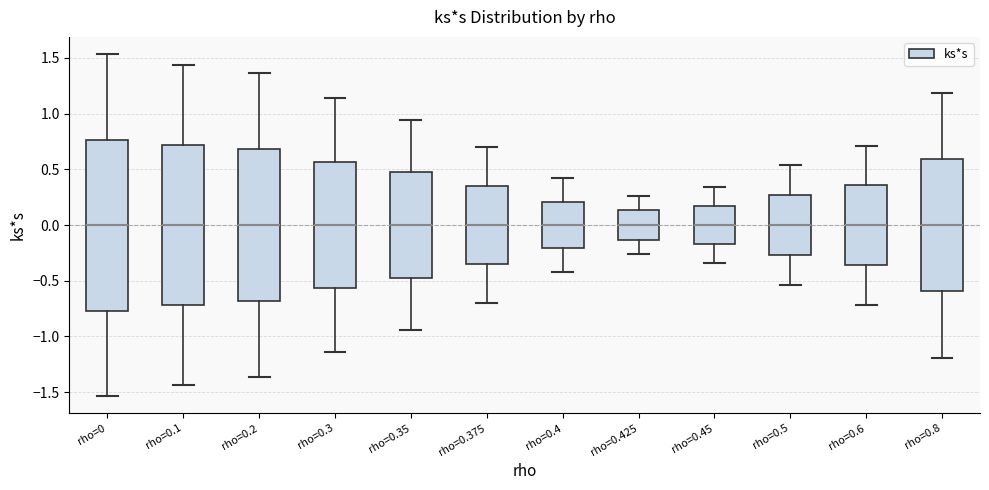

Reading left to right, transcribe this box plot: for each box, give where its median line is, the range the box spans, and where its two whiskers end, as read against the y-axis. The values are not printed on the chart, so give them approximately, as read against the axis.

rho=0: median 0.00, box -0.75 to 0.75, whiskers -1.55 to 1.55
rho=0.1: median 0.00, box -0.70 to 0.70, whiskers -1.45 to 1.45
rho=0.2: median 0.00, box -0.70 to 0.70, whiskers -1.35 to 1.35
rho=0.3: median 0.00, box -0.55 to 0.55, whiskers -1.15 to 1.15
rho=0.35: median 0.00, box -0.45 to 0.45, whiskers -0.95 to 0.95
rho=0.375: median 0.00, box -0.35 to 0.35, whiskers -0.70 to 0.70
rho=0.4: median 0.00, box -0.20 to 0.20, whiskers -0.40 to 0.40
rho=0.425: median 0.00, box -0.15 to 0.15, whiskers -0.25 to 0.25
rho=0.45: median 0.00, box -0.15 to 0.15, whiskers -0.35 to 0.35
rho=0.5: median 0.00, box -0.25 to 0.25, whiskers -0.55 to 0.55
rho=0.6: median 0.00, box -0.35 to 0.35, whiskers -0.70 to 0.70
rho=0.8: median 0.00, box -0.60 to 0.60, whiskers -1.20 to 1.20